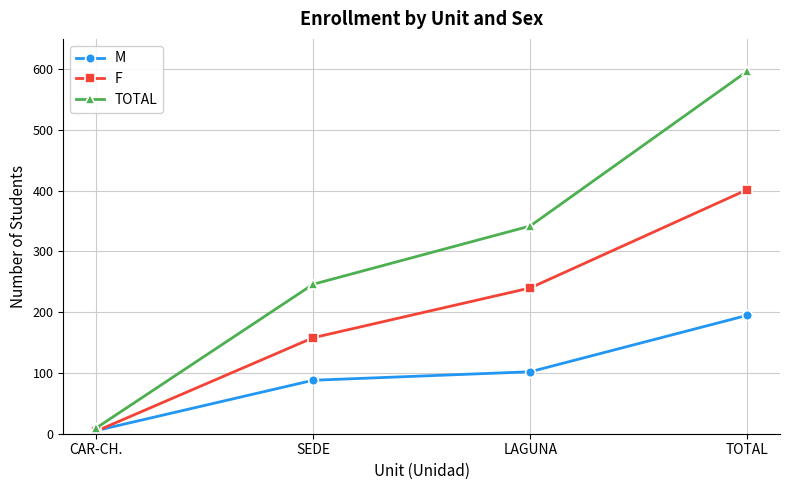

True or false: M has a value of 264 at TOTAL.

False